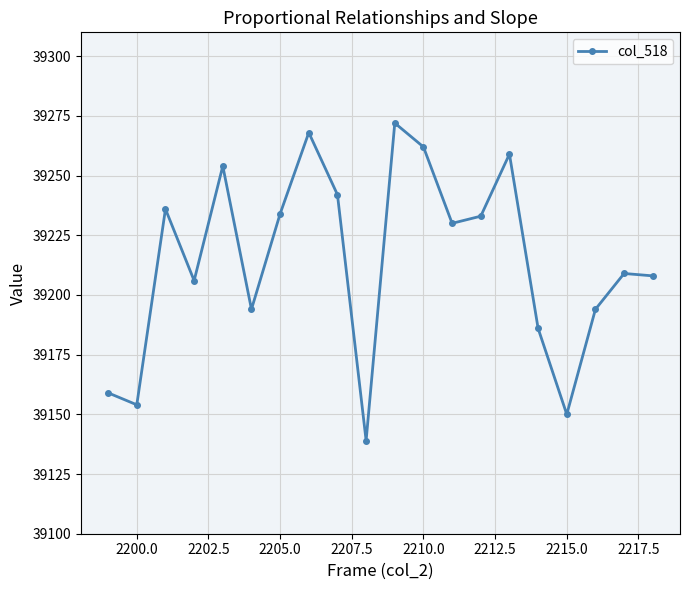

How many values are below 39230?

10